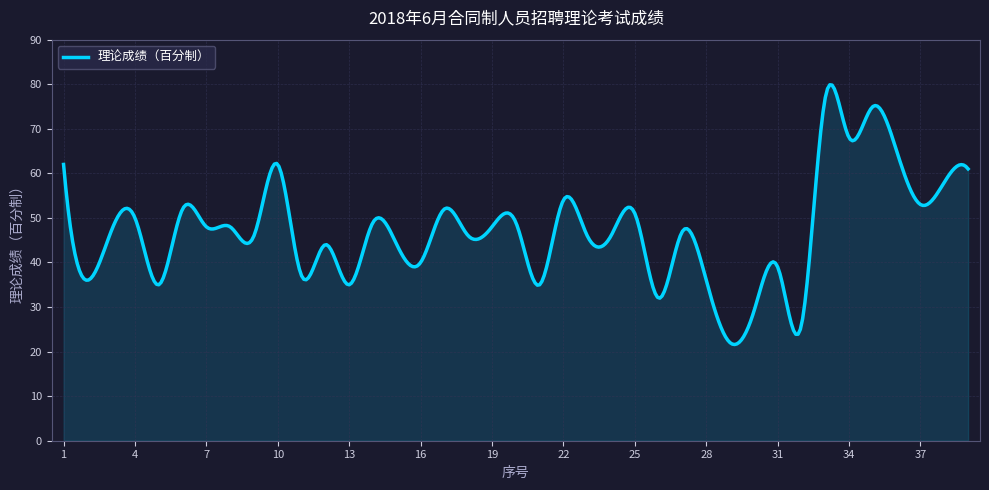

What is the smallest value displayed?

21.6